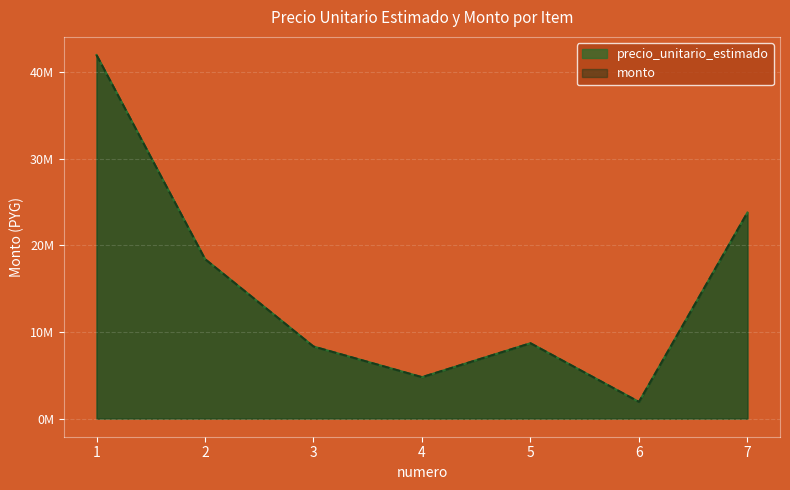

What is the lowest value of the precio_unitario_estimado series?

1920000